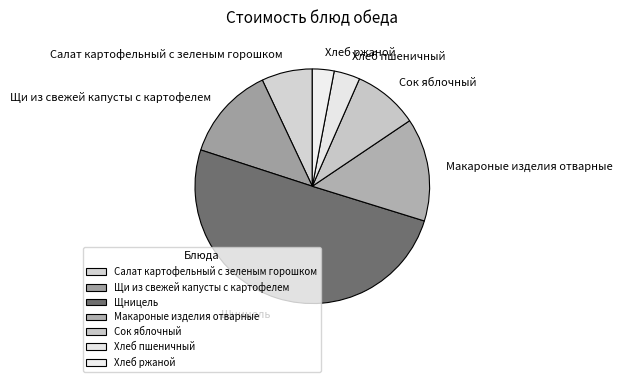

Which slice is the largest?

Щницель